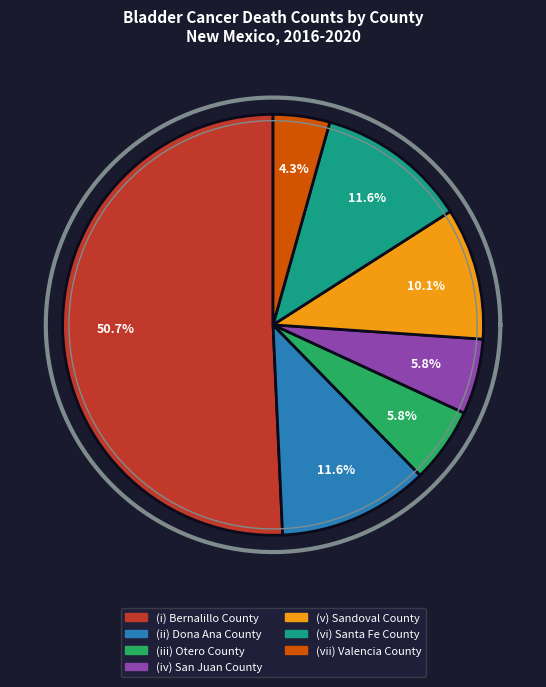

What is the largest slice in the pie chart?

Bernalillo County